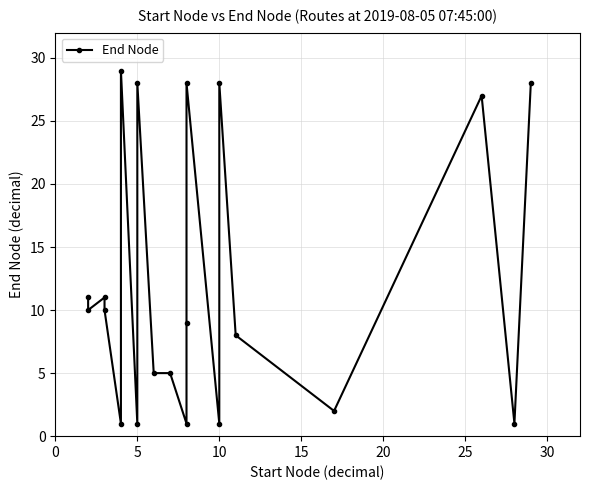

True or false: the data shows 45 at 19.

False